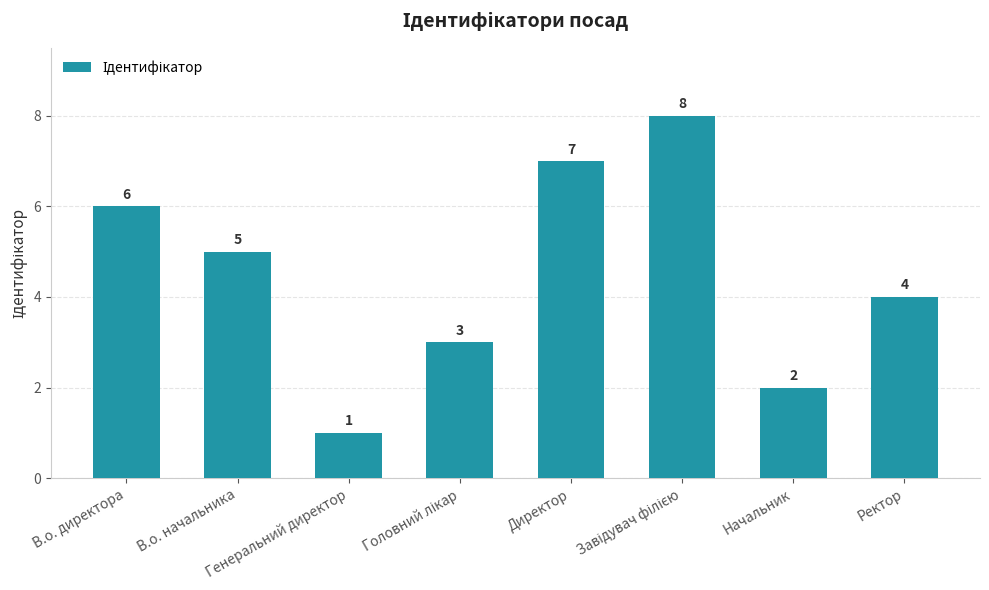

At which label is the value closest to 4?

Ректор